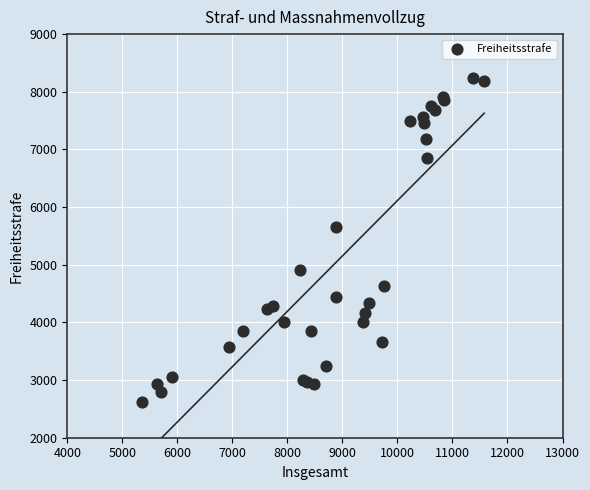

What Y value in the scatter plot is closest to 5435?

5661